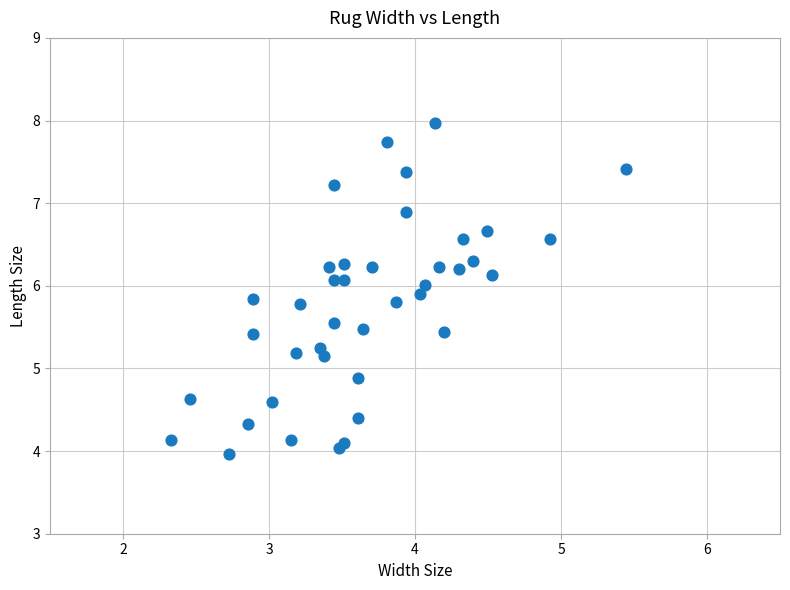

What is the range of X values (max minus min)?

3.1